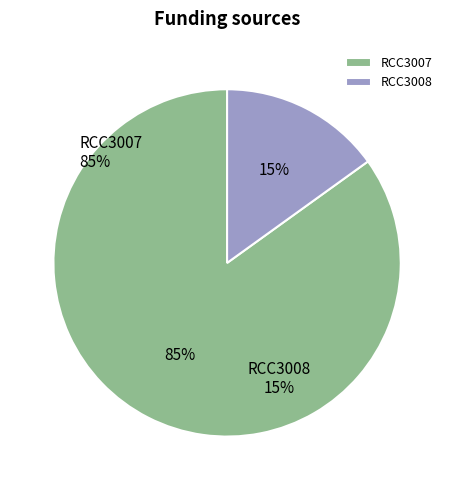

Approximately how many times larger is the value at RCC3007 compared to RCC3008?

5.6